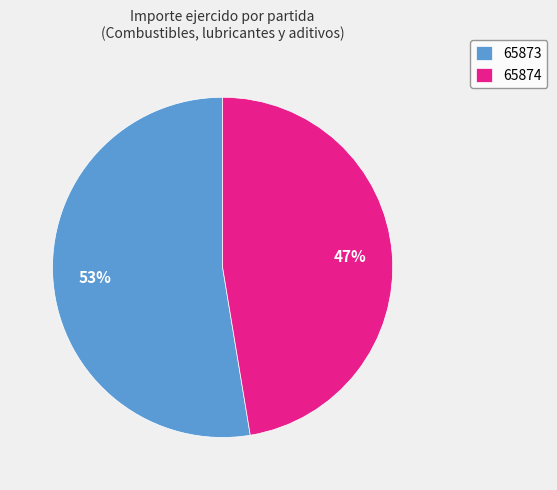

What percentage is the 65873 slice, to the nearest percent?

53%